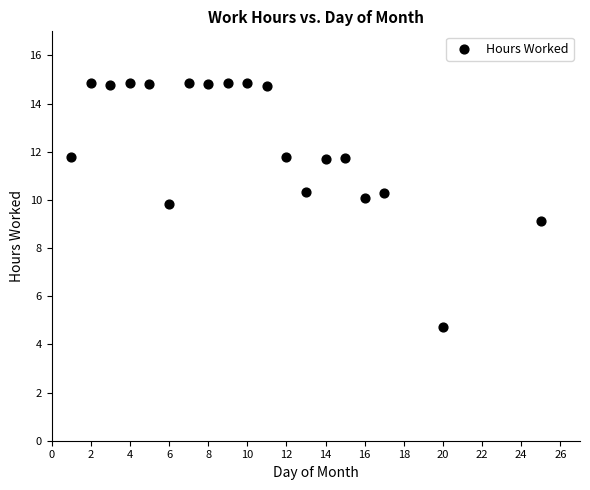

What is the range of X values (max minus min)?

24.0